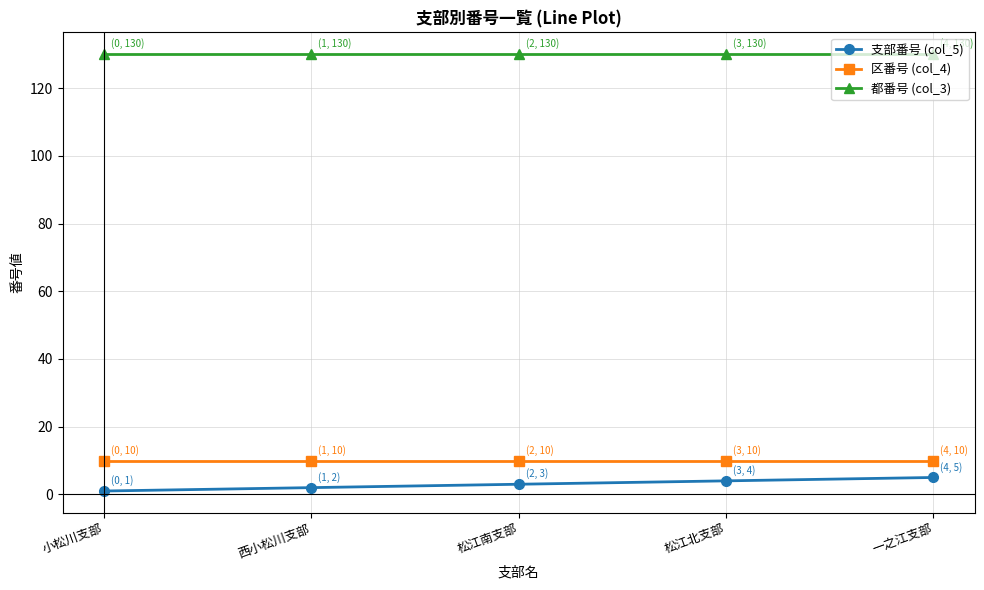

Is the value of 区番号 (col_4) at 西小松川支部 greater than the value of 支部番号 (col_5) at 一之江支部?

Yes